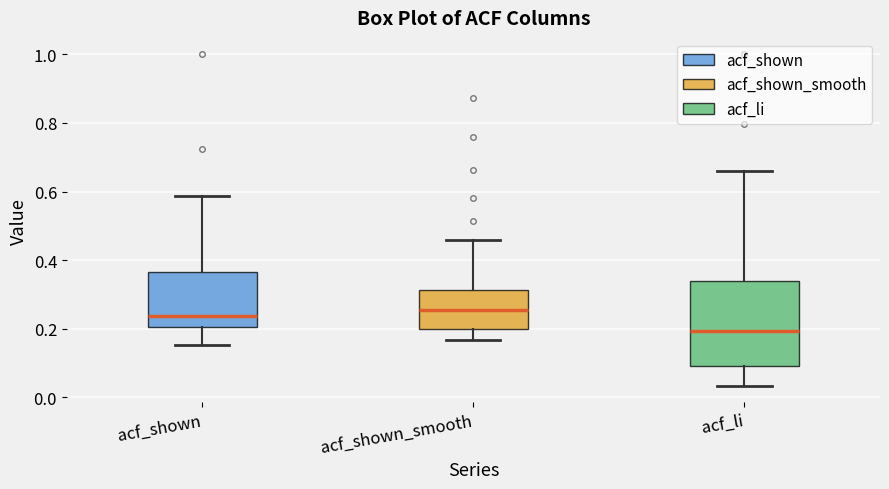

Where does the lower whisker of the box for acf_shown end on the y-axis? The values are not printed on the chart, so give them approximately, as read against the axis.

0.16